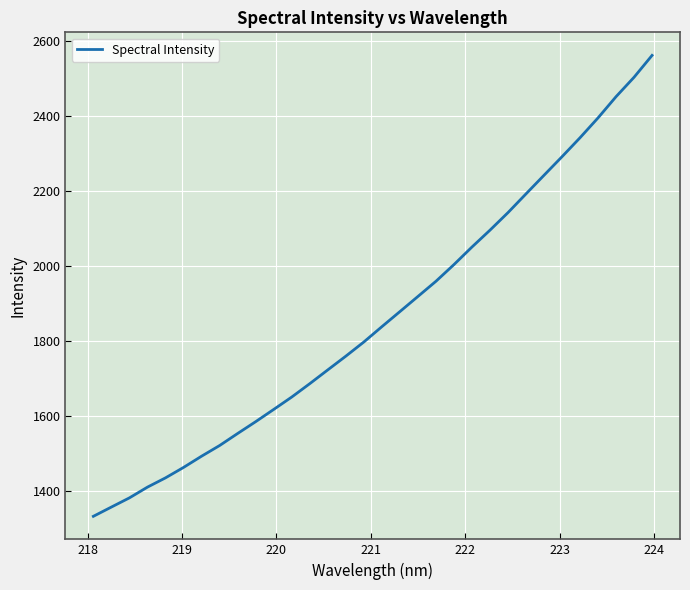

What is the smallest value displayed?

1331.9